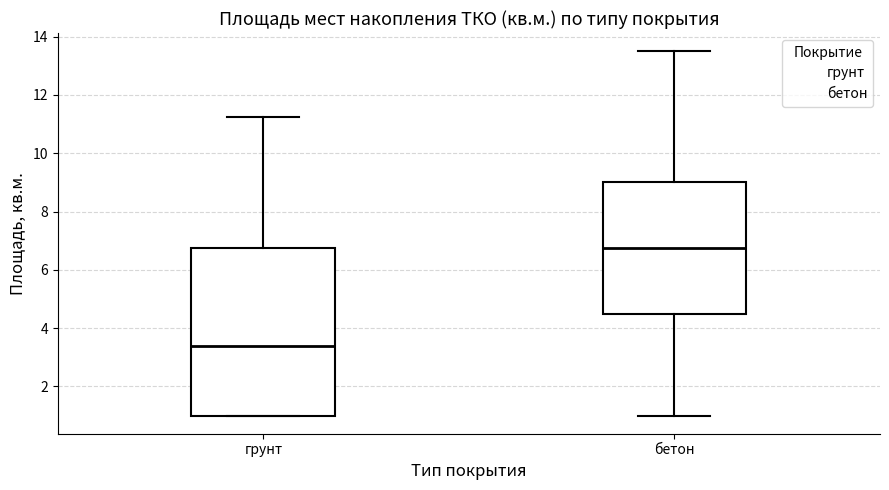

Reading left to right, read every box against the y-axis: the position of its median line, the range the box covers, and the ends of its whiskers. The values are not printed on the chart, so give them approximately, as read against the axis.

грунт: median 3.4, box 1.0 to 6.8, whiskers 1.0 to 11.2
бетон: median 6.8, box 4.6 to 9.0, whiskers 1.0 to 13.6